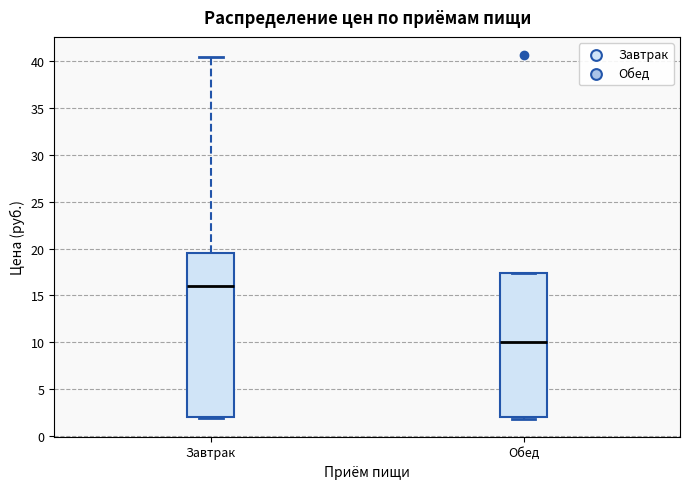

Comparing the boxes themselves (not the whiskers), which one is the tallest?

Завтрак